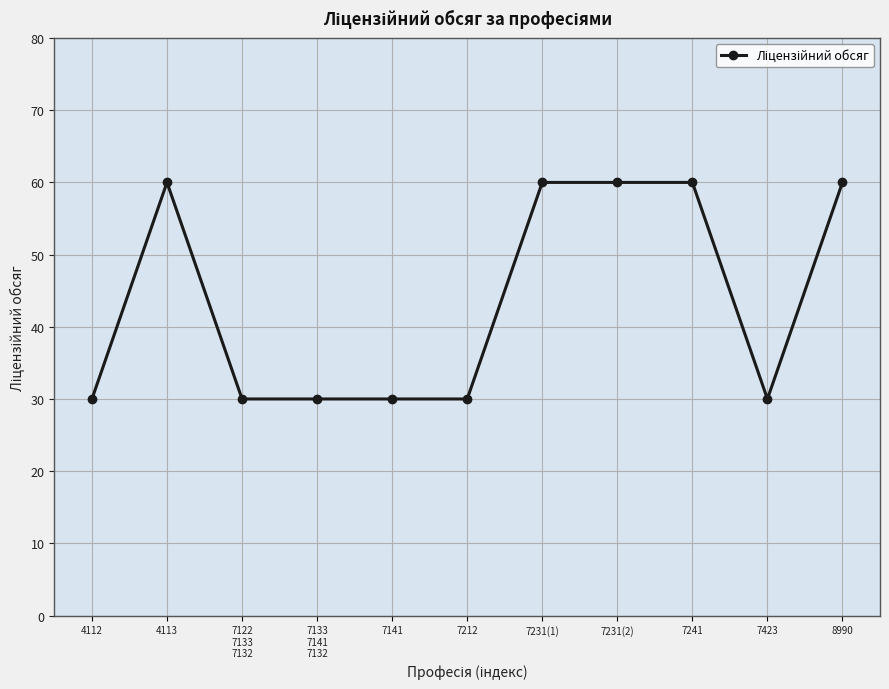

What is the average value?

44